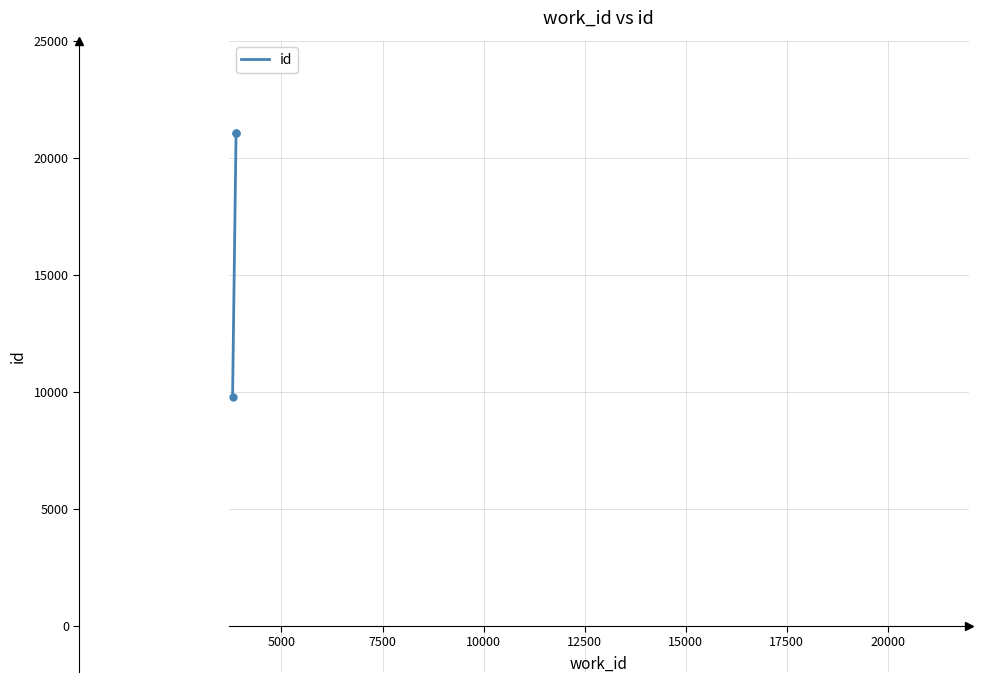

Does the chart have visible grid lines?

Yes